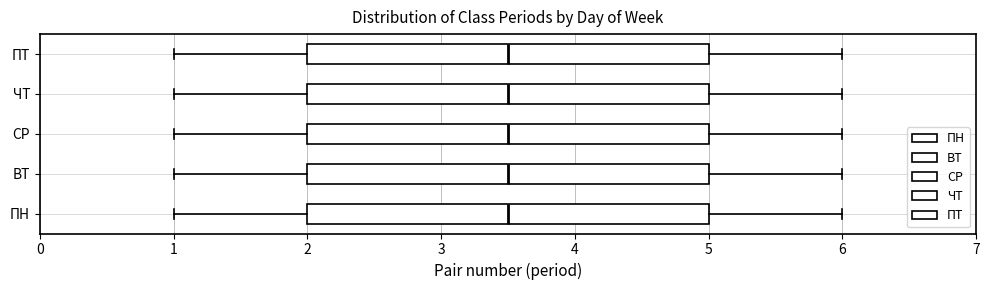

Reading bottom to top, read every box against the x-axis: the position of its median line, the range the box covers, and the ends of its whiskers. The values are not printed on the chart, so give them approximately, as read against the axis.

ПН: median 3.5, box 2.0 to 5.0, whiskers 1.0 to 6.0
ВТ: median 3.5, box 2.0 to 5.0, whiskers 1.0 to 6.0
СР: median 3.5, box 2.0 to 5.0, whiskers 1.0 to 6.0
ЧТ: median 3.5, box 2.0 to 5.0, whiskers 1.0 to 6.0
ПТ: median 3.5, box 2.0 to 5.0, whiskers 1.0 to 6.0